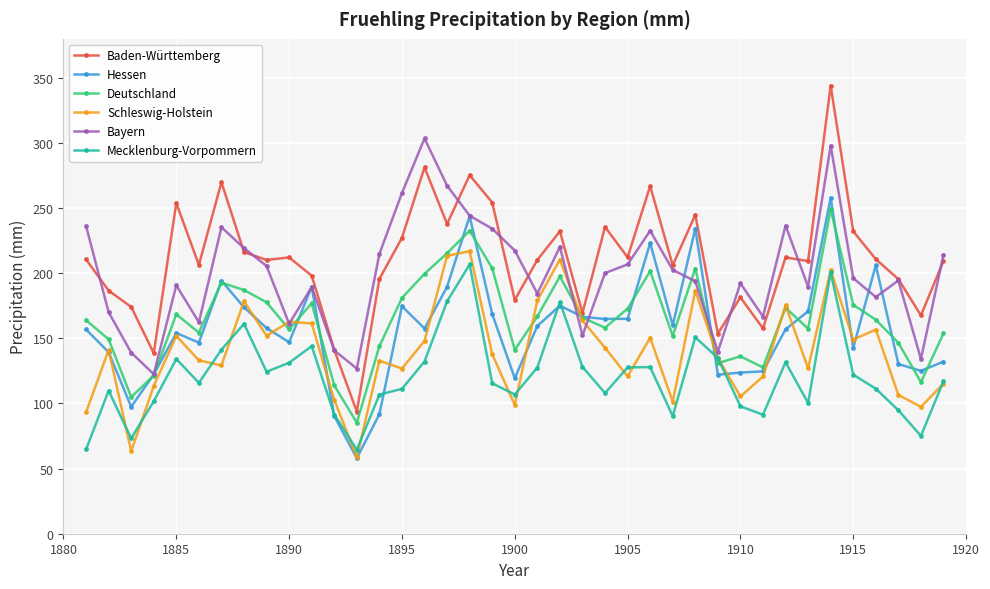

What is the greatest value displayed?

344.1